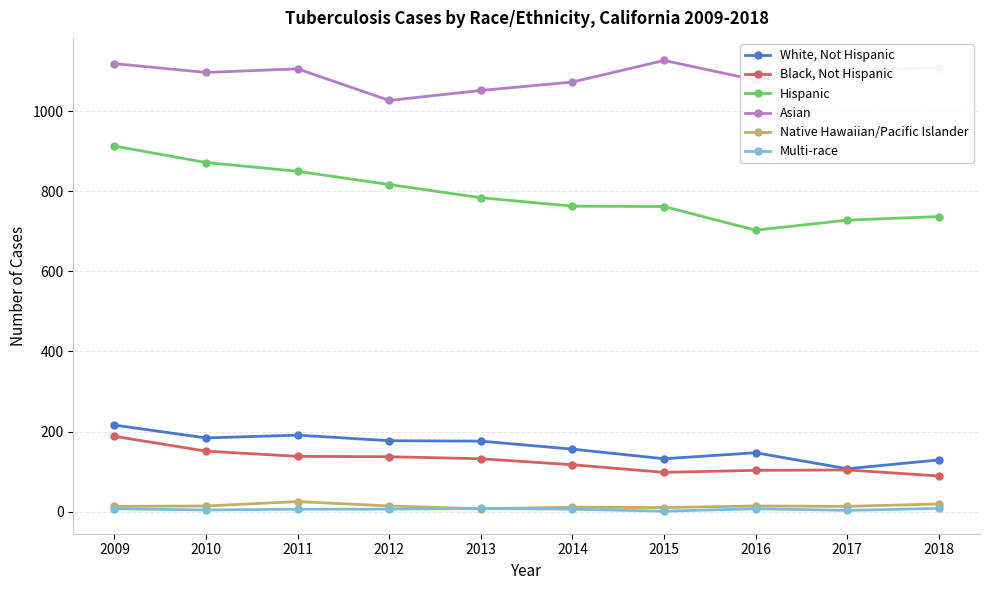

How many values in the Black, Not Hispanic series are below 132?

5